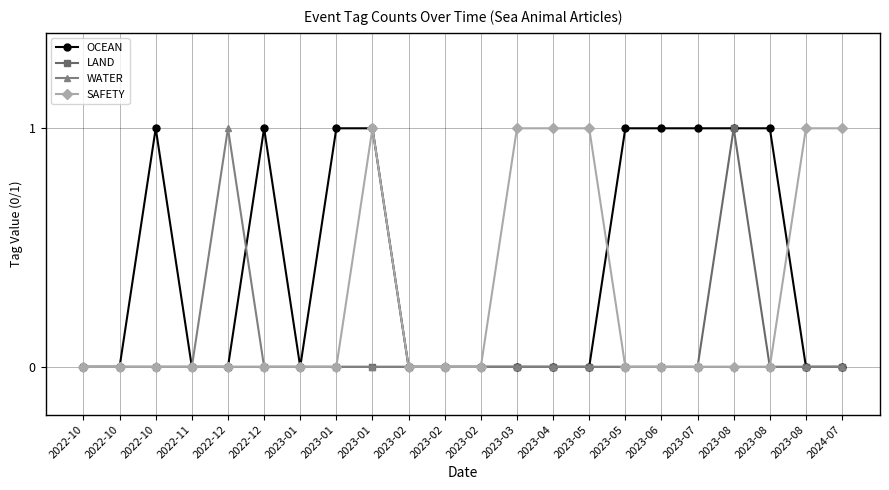

True or false: SAFETY and LAND cross at least once.

False